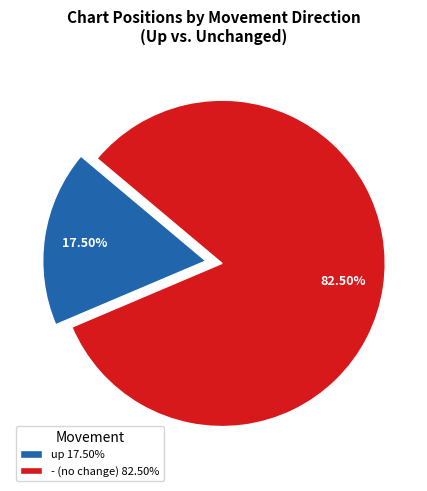

What is the largest slice in the pie chart?

- (no change) 82.50%